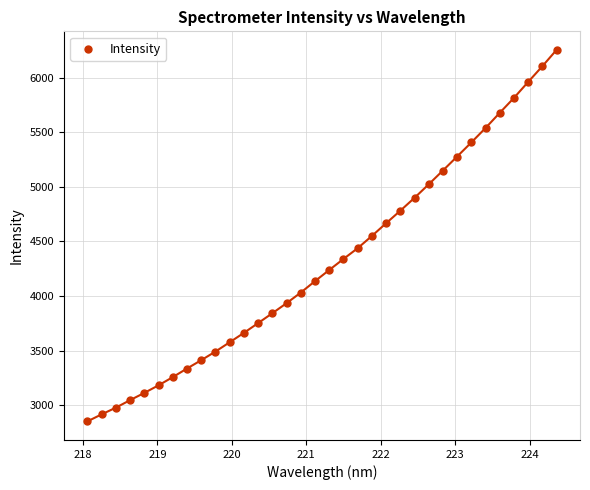

What is the range of X values (max minus min)?

6.3